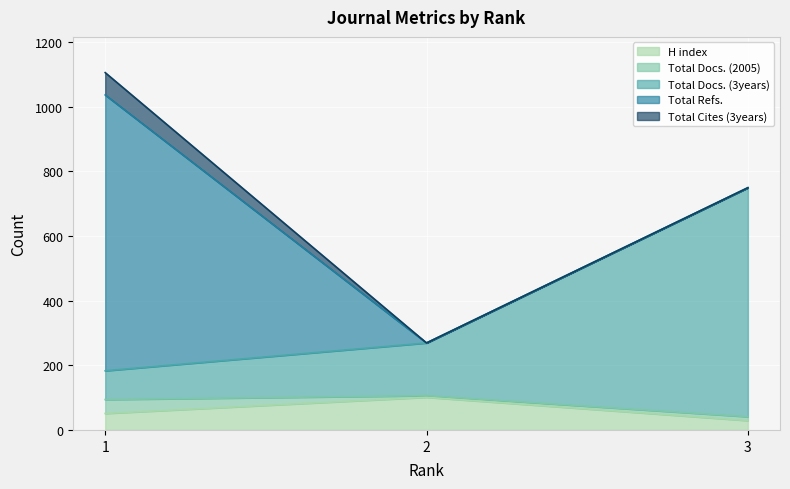

Is the value of H index at 2 greater than the value of Total Docs. (2005) at 2?

Yes